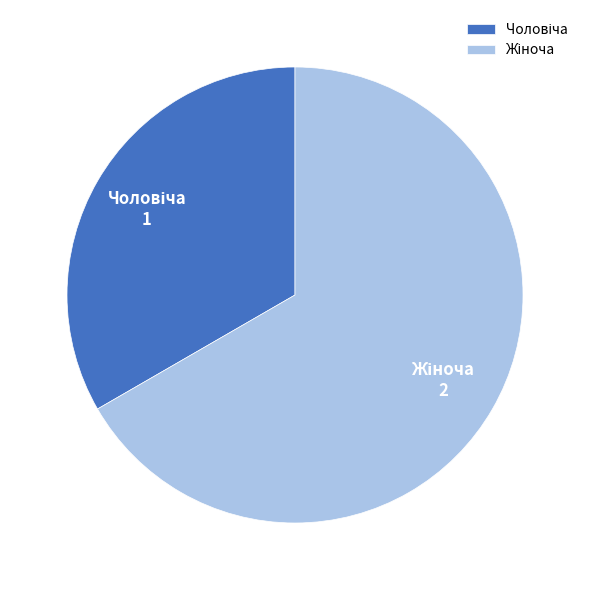

Does any single category account for the majority?

Yes